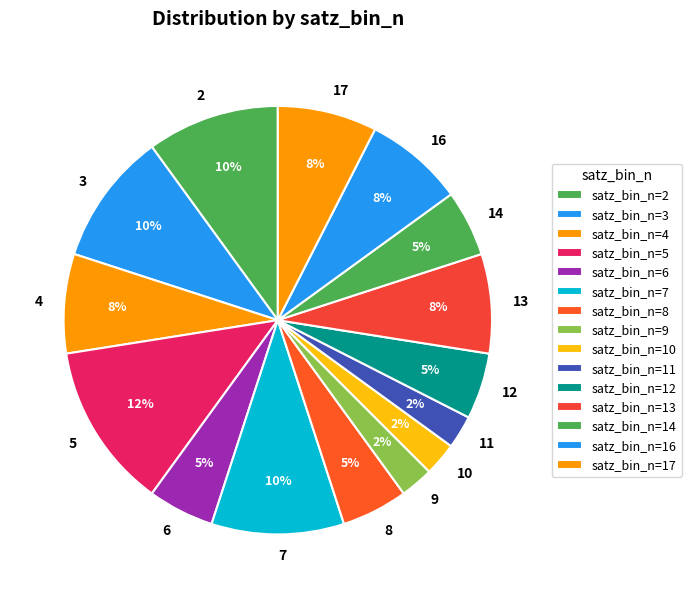

How many slices are in this pie chart?

15